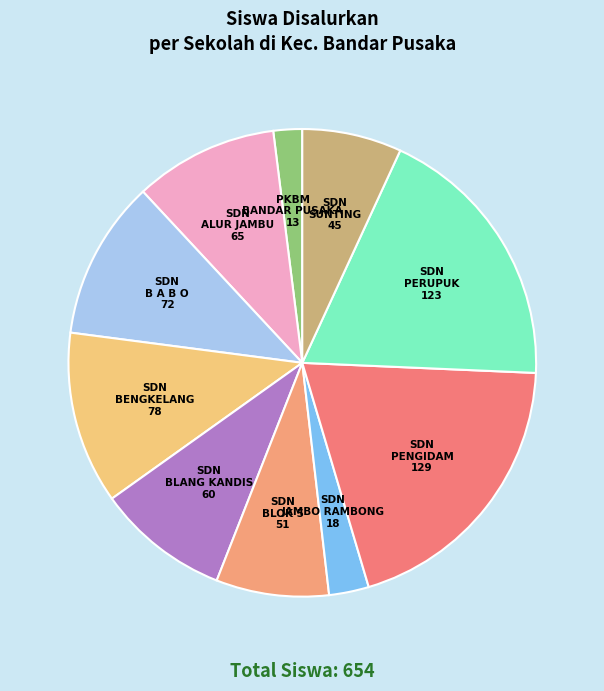

How many slices are in this pie chart?

10